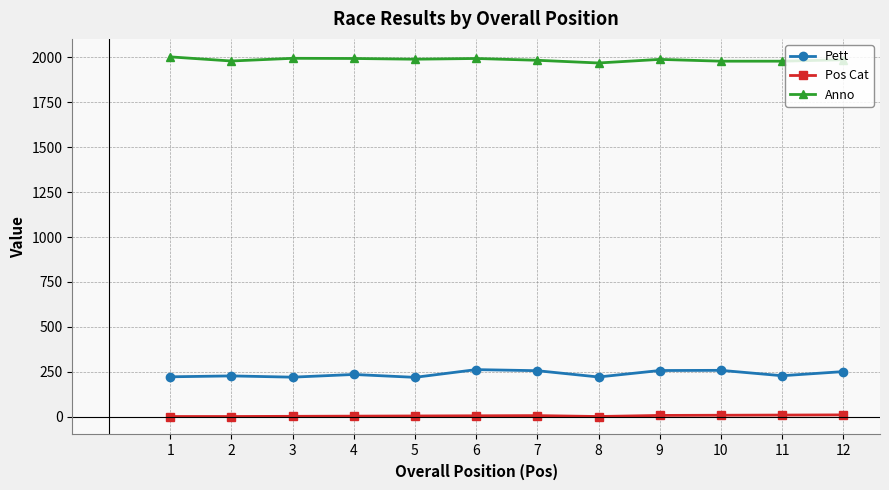

Rank the series at 9 from highest to lowest value.

Anno, Pett, Pos Cat